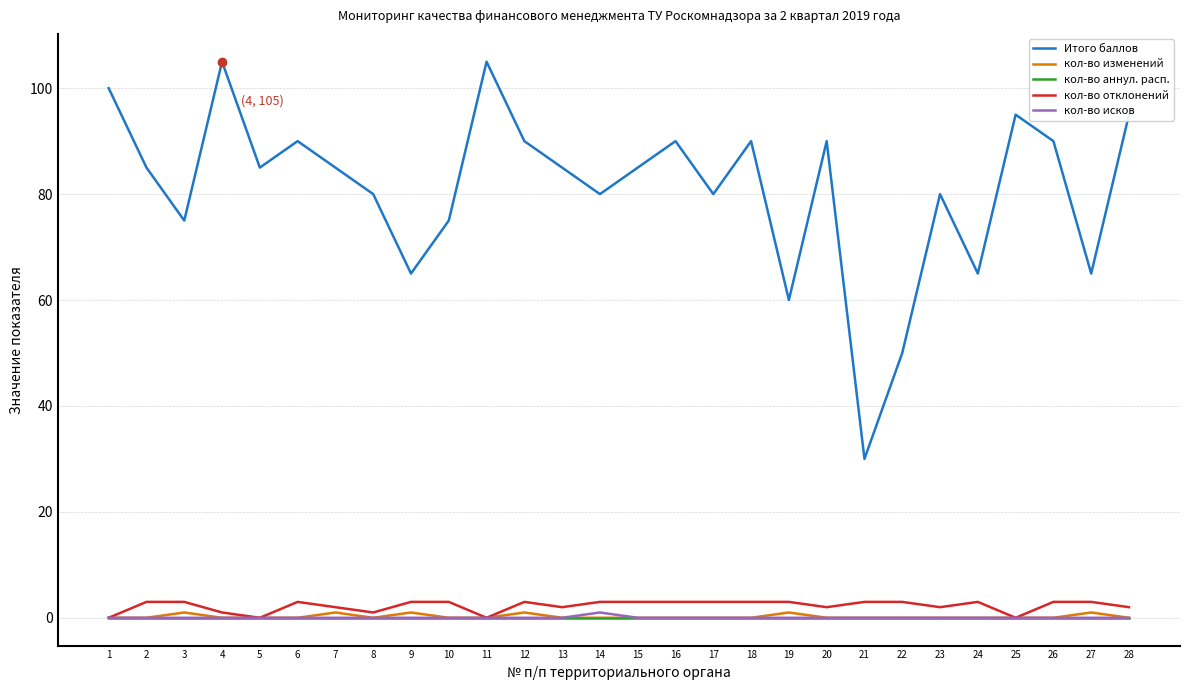

Count the number of categories in the chart.

28